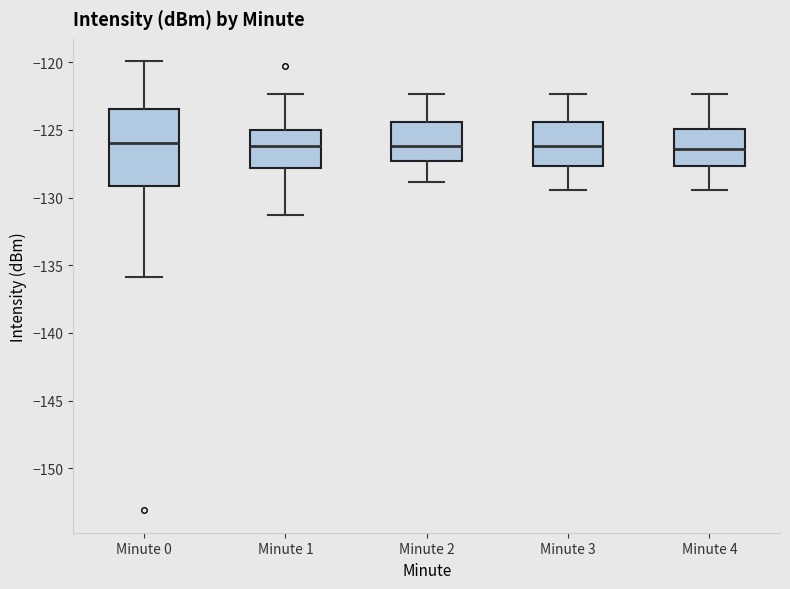

Comparing the boxes themselves (not the whiskers), which one is the tallest?

Minute 0